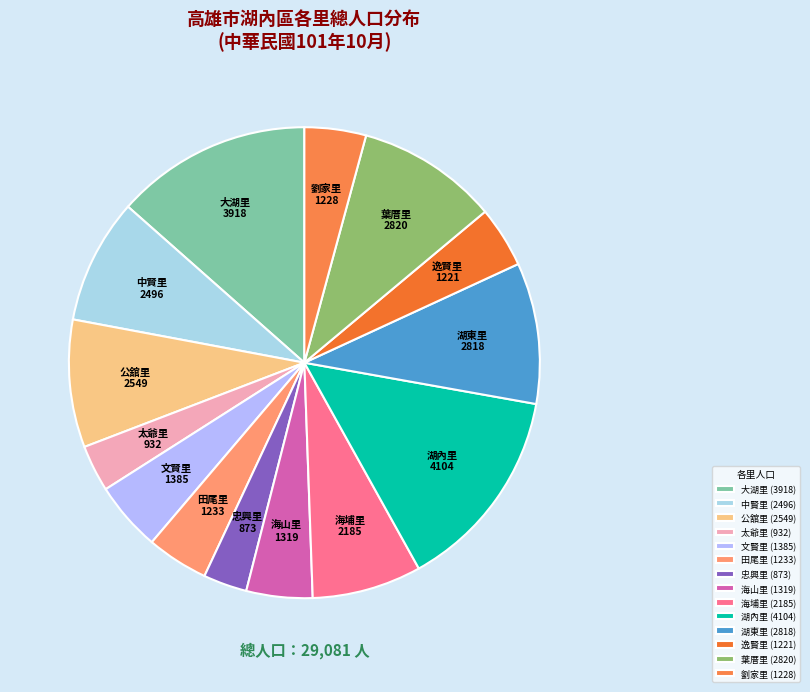

Is the sum of 逸賢里 and 葉厝里 greater than half?

No